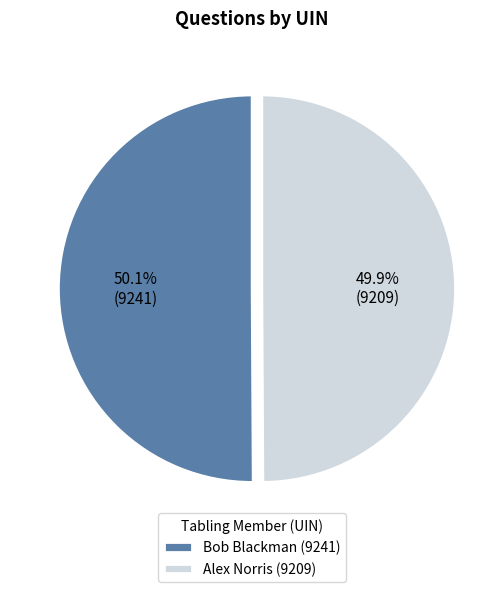

What is the ratio of the value at Bob Blackman (9241) to the value at Alex Norris (9209)?

1.0